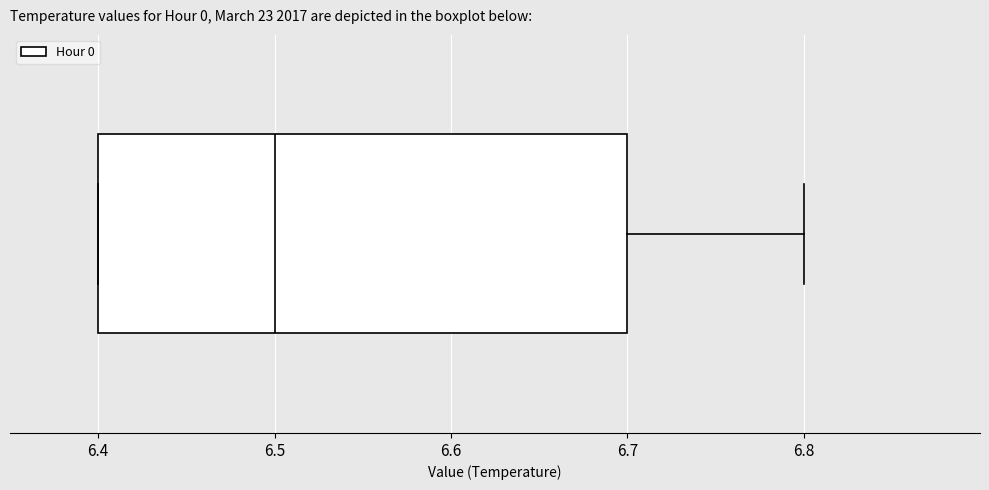

Where is the left edge of the box on the x-axis? The values are not printed on the chart, so give them approximately, as read against the axis.

6.4